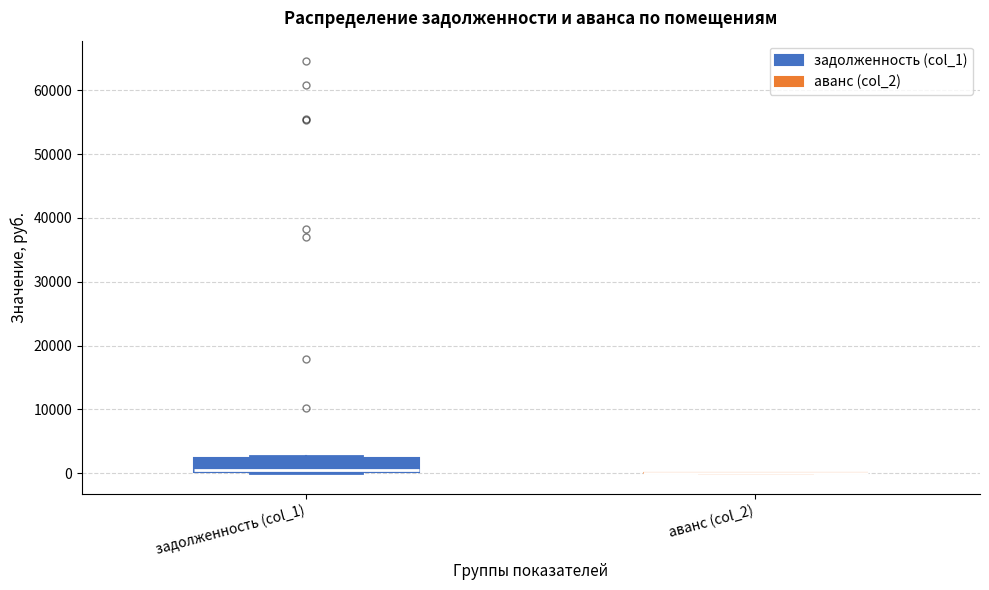

Reading left to right, transcribe this box plot: for each box, give where its median line is, the range the box spans, and where its two whiskers end, as read against the y-axis. The values are not printed on the chart, so give them approximately, as read against the axis.

задолженность (col_1): median 0 (drawn on the box's lower edge), box 0 to 2000, whiskers 0 to 3000
аванс (col_2): box collapsed to a line at 0, whiskers 0 to 0